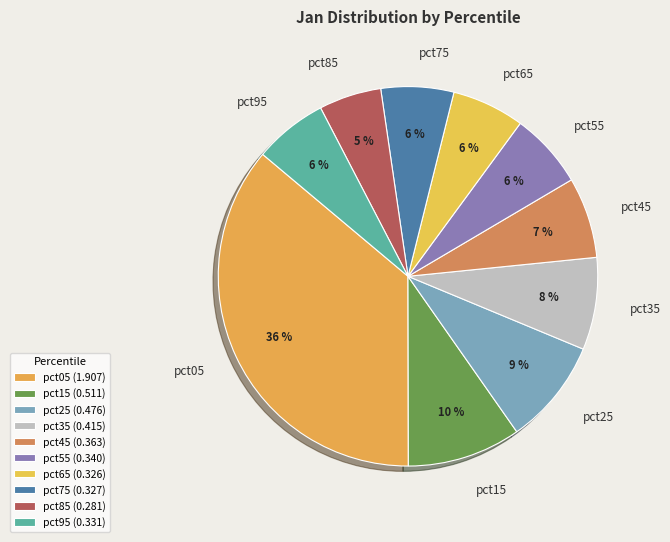

The pct35 slice represents 14% of the pie. True or false?

False